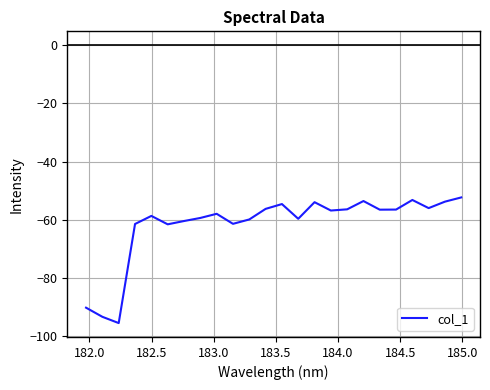

How many lines are shown in the chart?

1